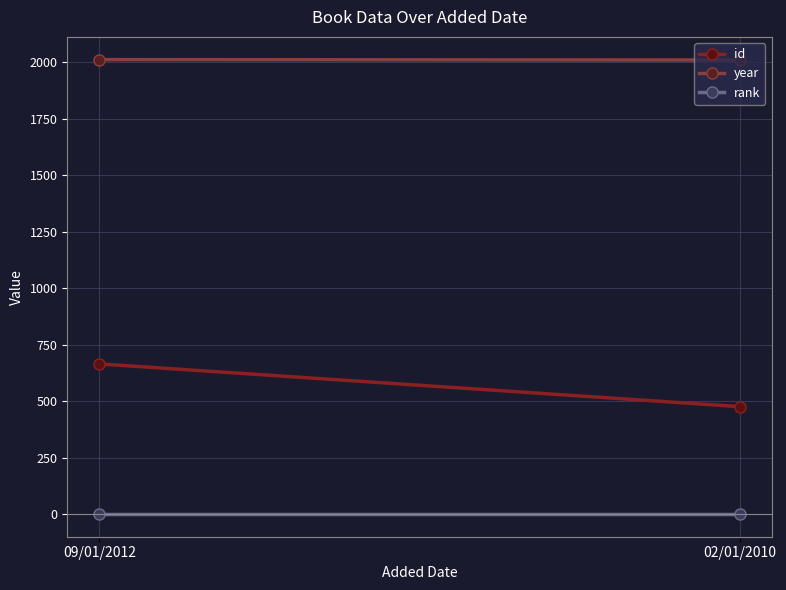

What is the total value across all series at 09/01/2012?

2677